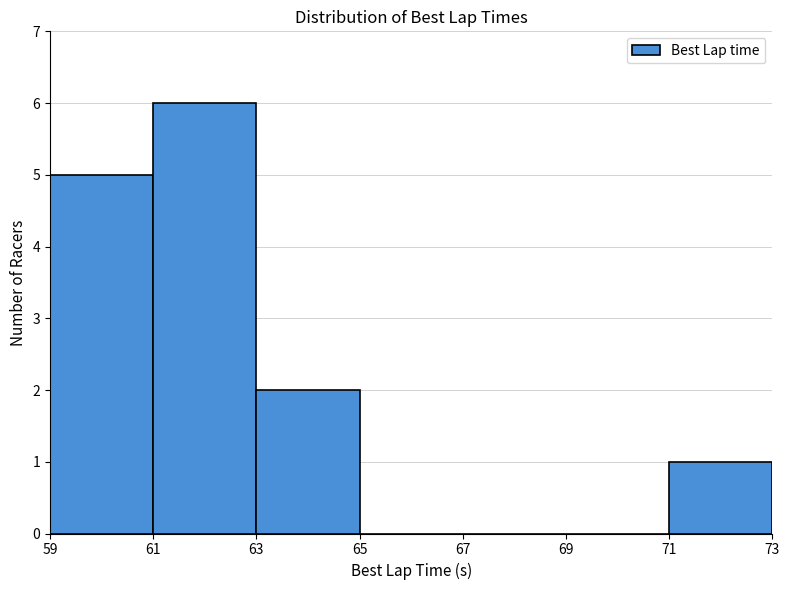

Reading left to right, transcribe this chart: for each bar, give the range it covers on the x-axis and its height. The values are not printed on the chart, so give them approximately, as read against the axis.

59 to 61: 5
61 to 63: 6
63 to 65: 2
65 to 67: 0
67 to 69: 0
69 to 71: 0
71 to 73: 1